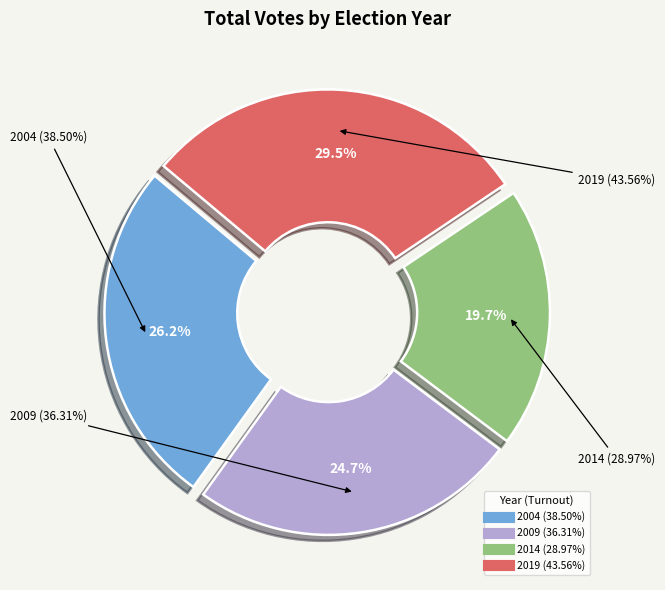

What is the change in value from 2004 (38.50%) to 2014 (28.97%)?

-768353